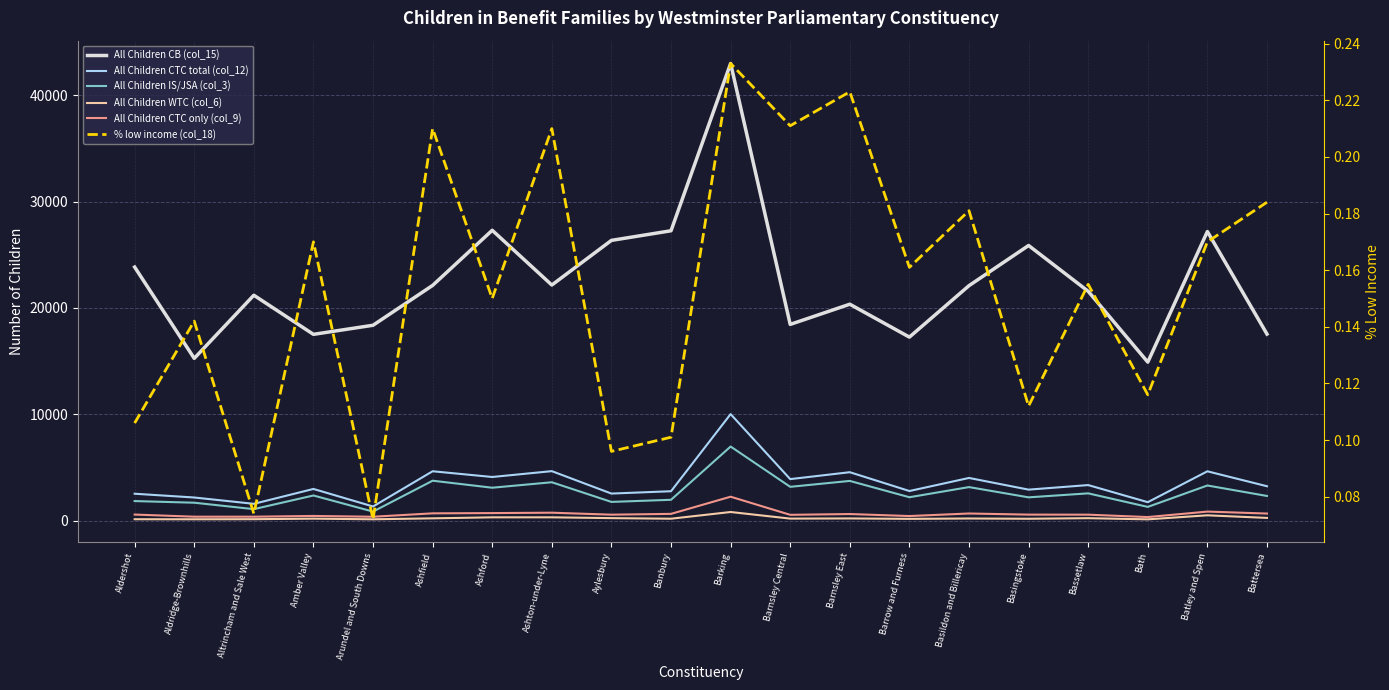

What position from the right is Ashfield?

15